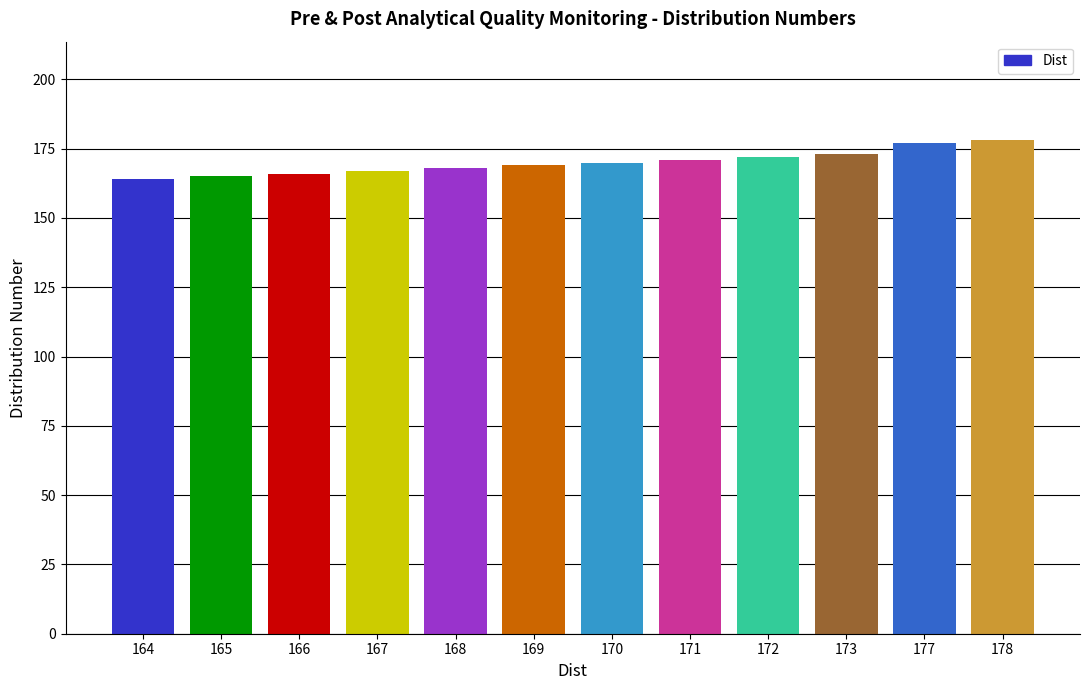

What is the change in value from 168 to 171?

+3